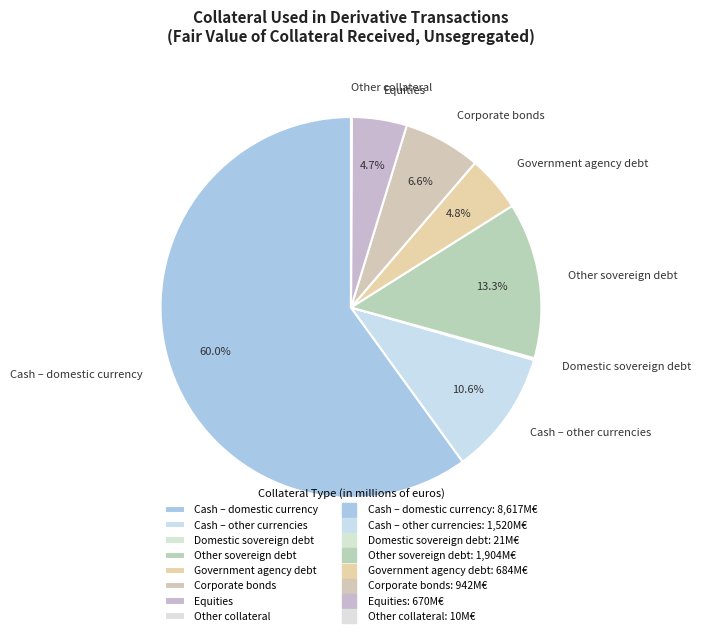

Which has a higher value, Cash – other currencies or Other sovereign debt?

Other sovereign debt